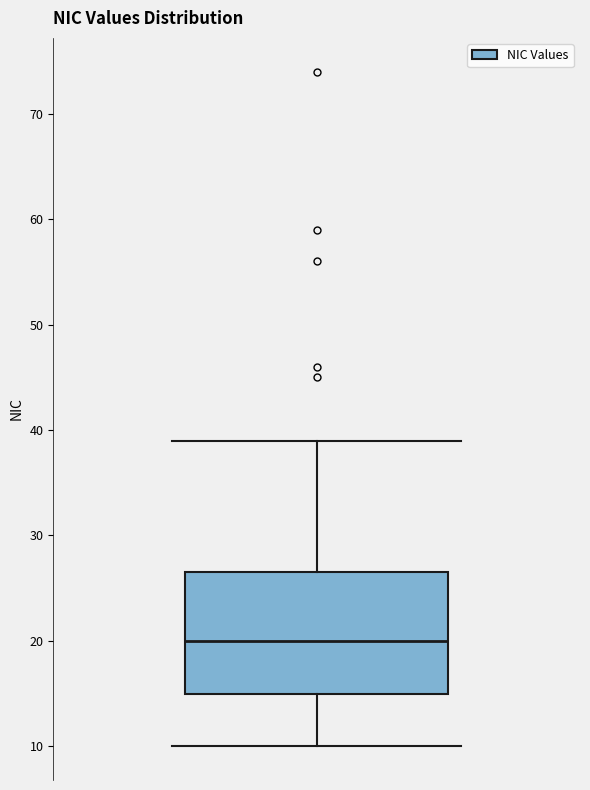

Read this box plot against the y-axis: the position of the median line, the range covered by the box, and the ends of both whiskers. The values are not printed on the chart, so give them approximately, as read against the axis.

median 20, box 15 to 27, whiskers 10 to 39